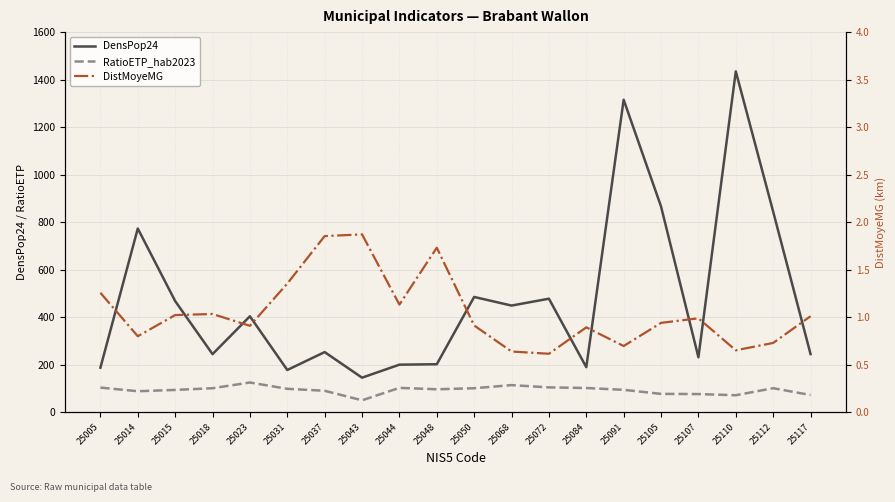

What value does the DensPop24 series have at 25084?

189.6